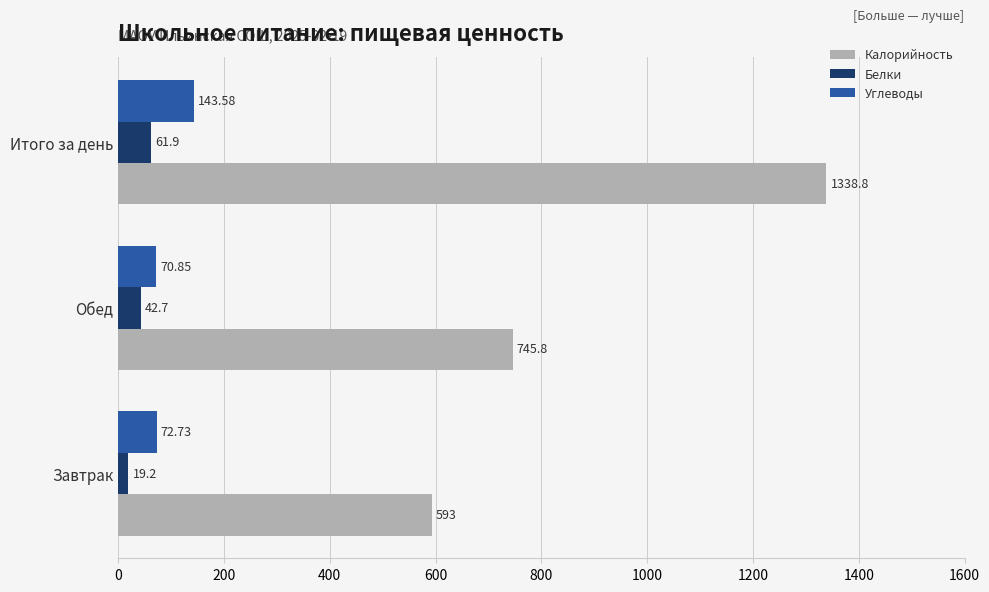

Which series has the widest spread of values?

Калорийность